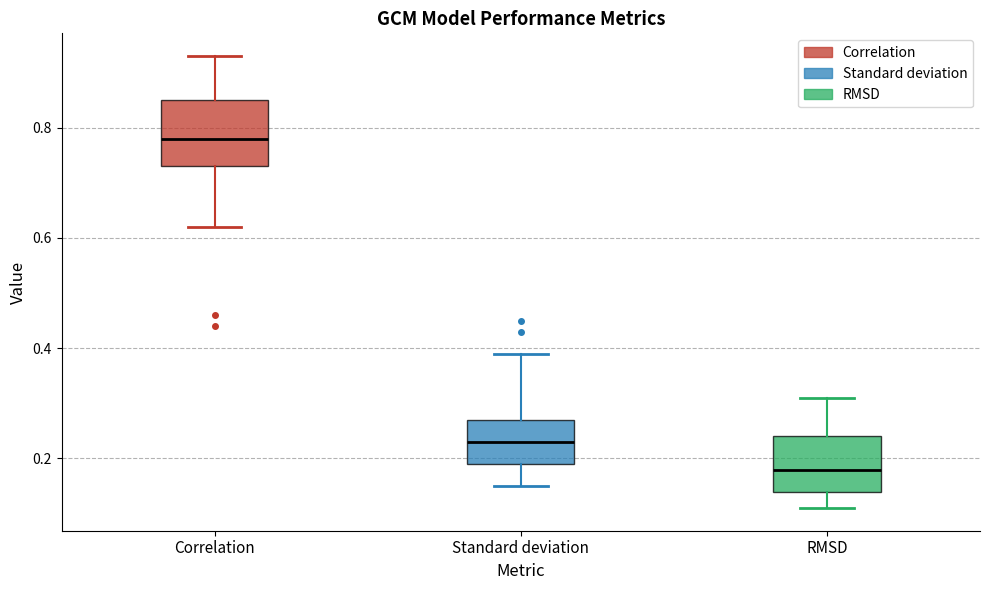

Comparing the boxes themselves (not the whiskers), which one is the tallest?

Correlation